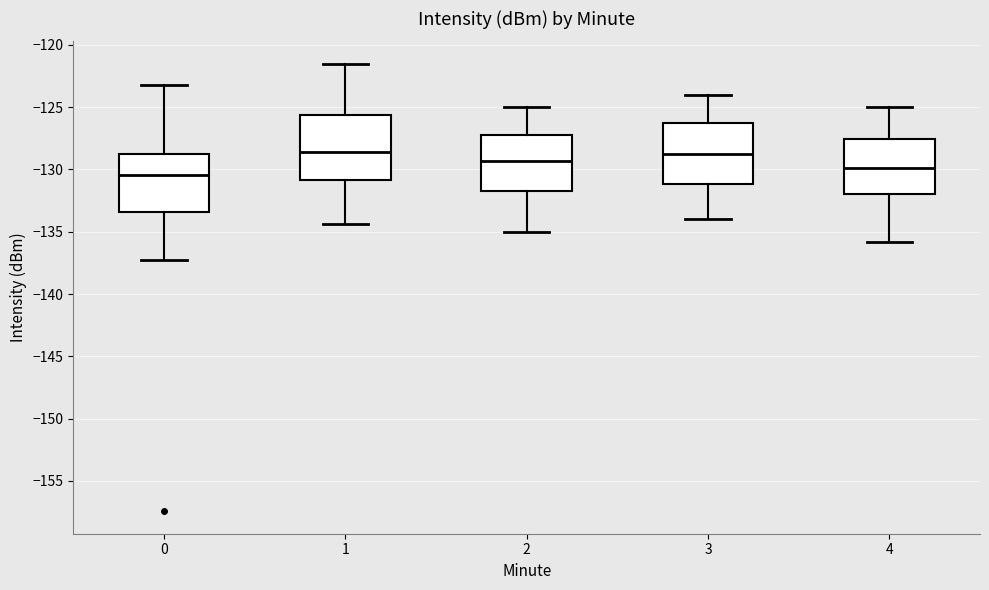

Which box's median line is the lowest?

0